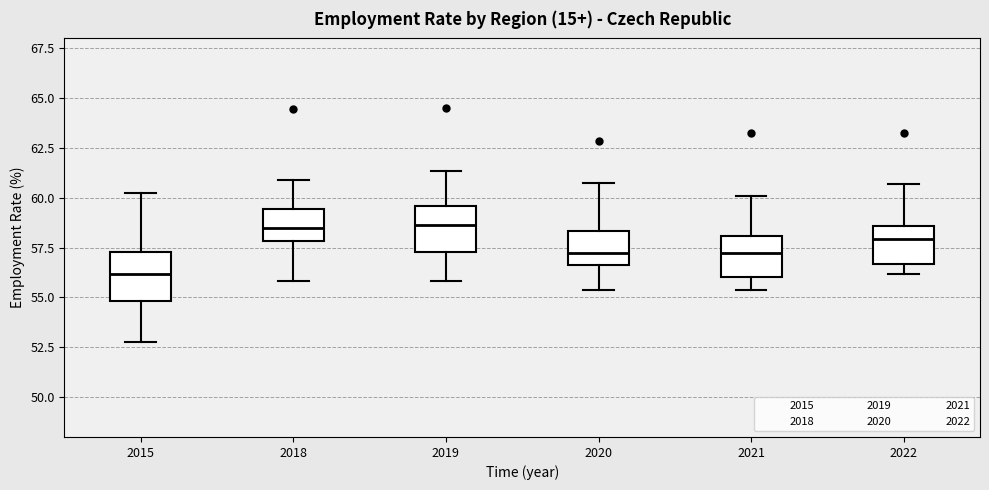

Reading left to right, read every box against the y-axis: the position of its median line, the range the box covers, and the ends of its whiskers. The values are not printed on the chart, so give them approximately, as read against the axis.

2015: median 56.0, box 55.0 to 57.5, whiskers 53.0 to 60.0
2018: median 58.5, box 58.0 to 59.5, whiskers 56.0 to 61.0
2019: median 58.5, box 57.5 to 59.5, whiskers 56.0 to 61.5
2020: median 57.0, box 56.5 to 58.5, whiskers 55.5 to 61.0
2021: median 57.0, box 56.0 to 58.0, whiskers 55.5 to 60.0
2022: median 58.0, box 56.5 to 58.5, whiskers 56.0 to 60.5